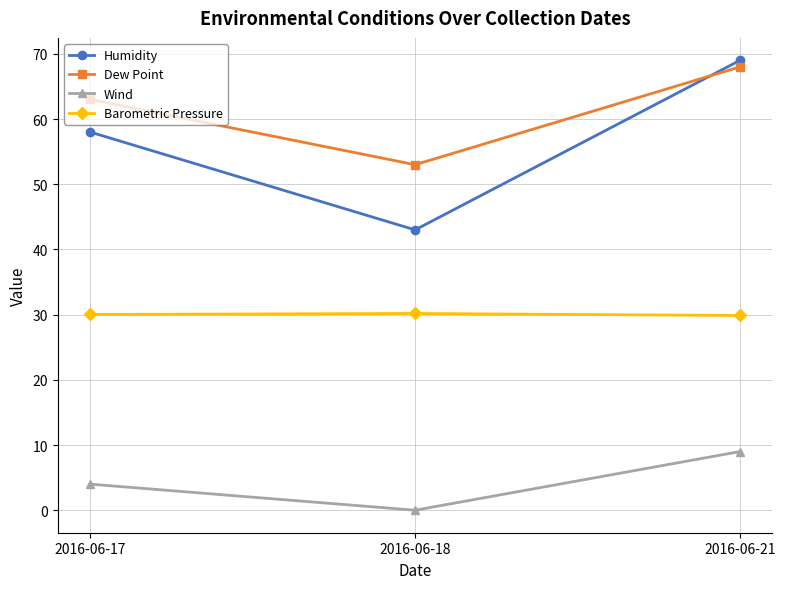

What are all the series names shown in the legend?

Humidity, Dew Point, Wind, Barometric Pressure